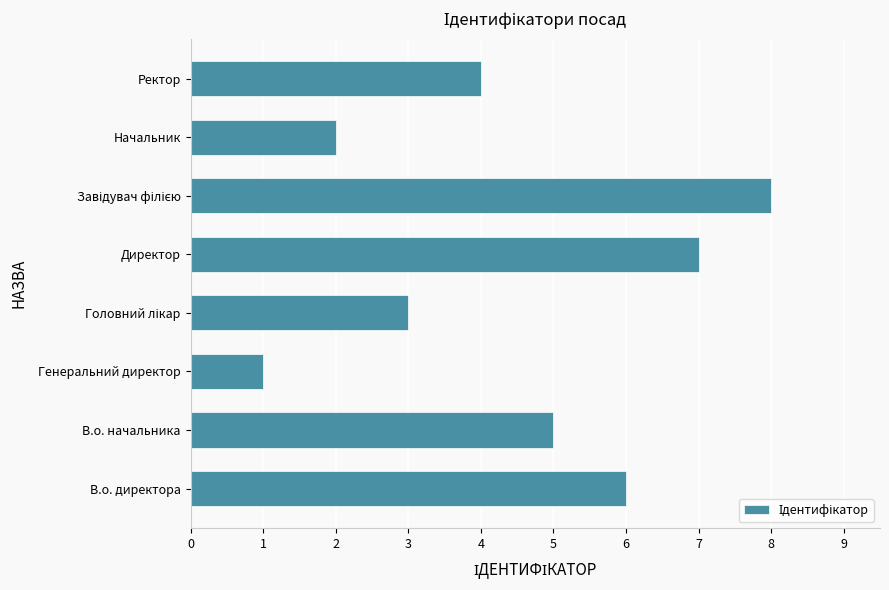

The chart shows a value of 7 at В.о. начальника. True or false?

False